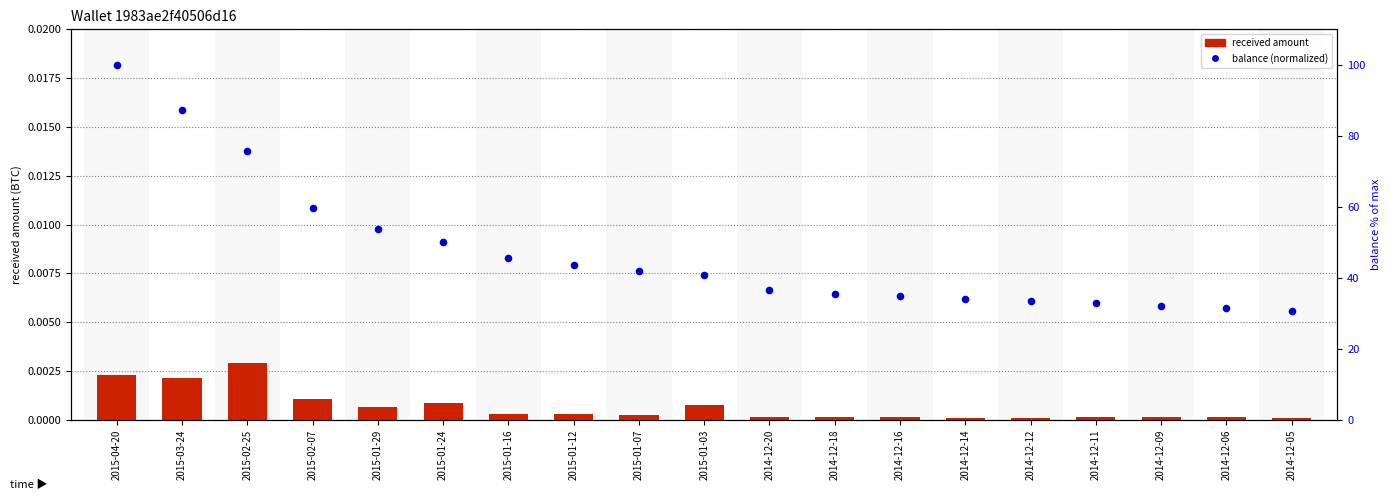

What are all the series names shown in the legend?

received amount, balance (normalized)